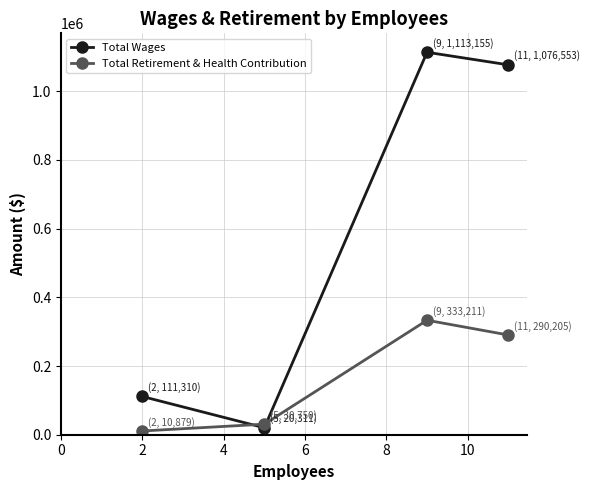

What is the difference between the maximum and minimum values in the Total Wages series?

1092844